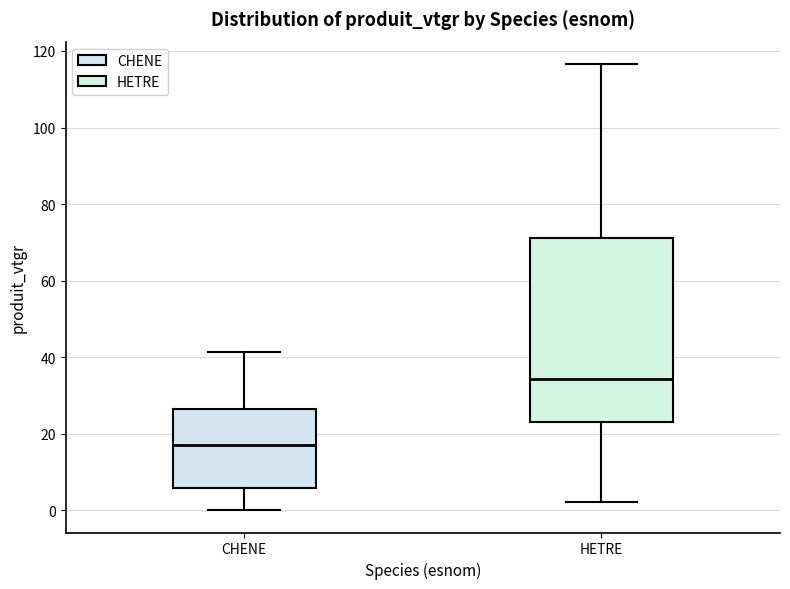

Reading left to right, read every box against the y-axis: the position of its median line, the range the box covers, and the ends of its whiskers. The values are not printed on the chart, so give them approximately, as read against the axis.

CHENE: median 18, box 6 to 26, whiskers 0 to 42
HETRE: median 34, box 24 to 72, whiskers 2 to 116